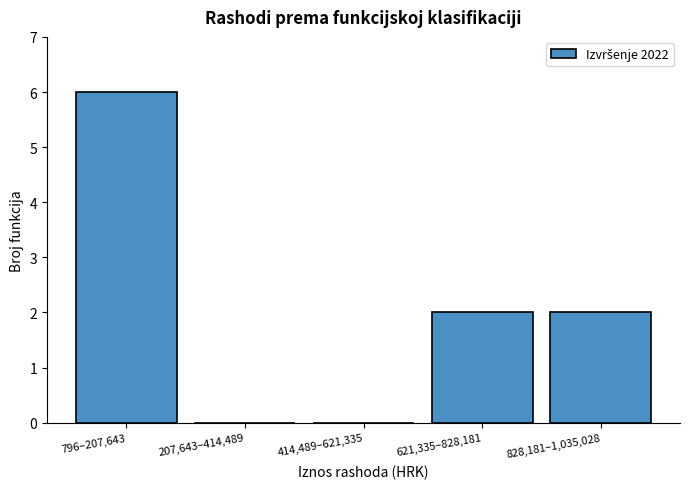

Reading left to right, list all the values displayed in this chart.

796–207,643=6	207,643–414,489=0	414,489–621,335=0	621,335–828,181=2	828,181–1,035,028=2